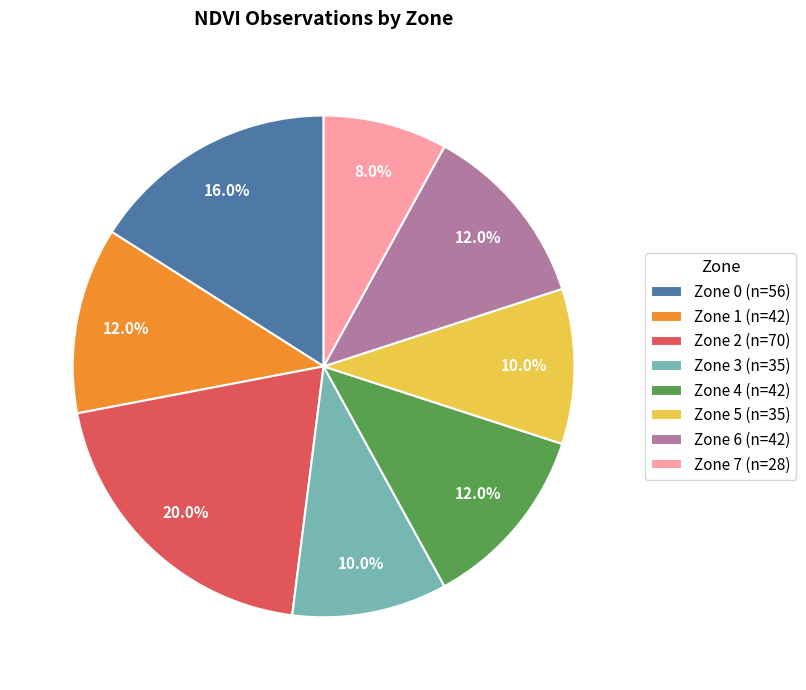

What is the ratio of the value at Zone 2 (n=70) to the value at Zone 6 (n=42)?

1.7